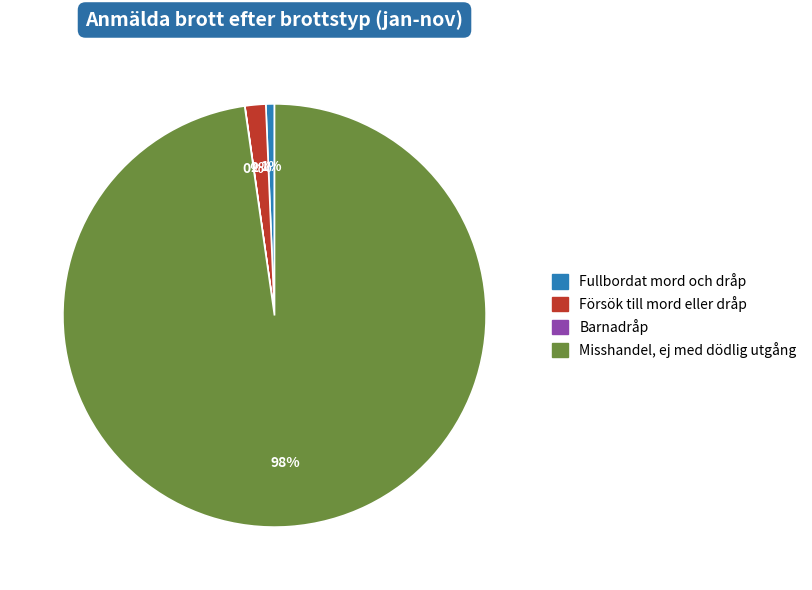

To the nearest percent, what is the average slice percentage?

25%